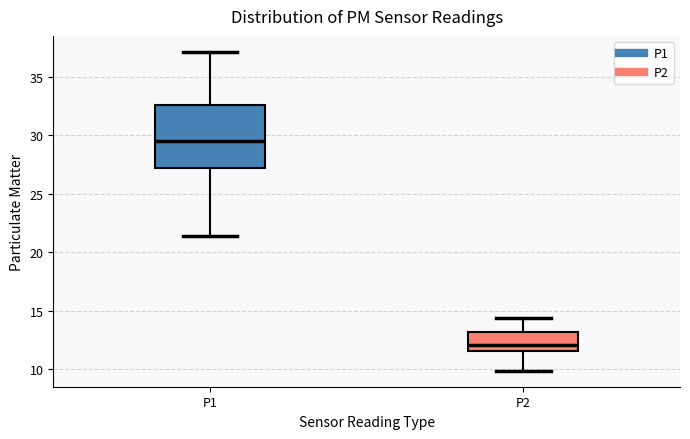

Which box is the tallest, from its lower edge to its upper edge?

P1